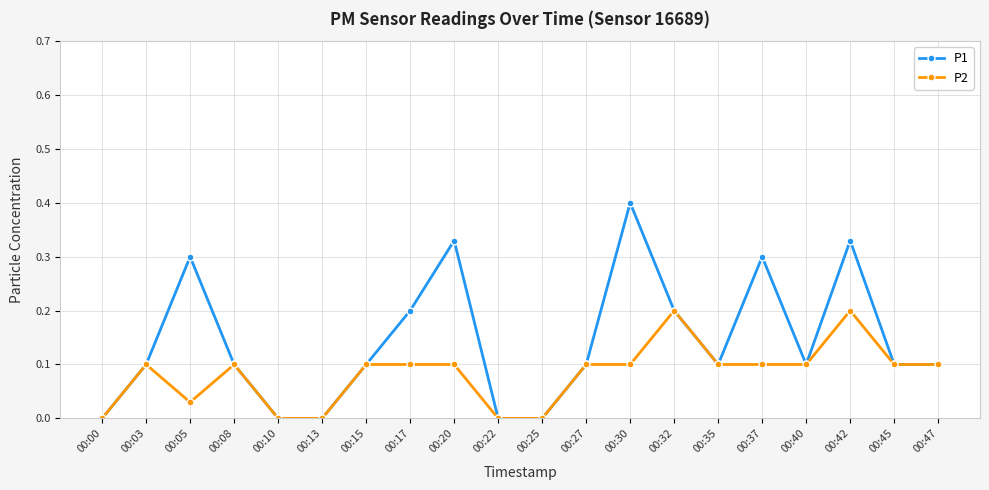

At which category does P2 reach its first local peak?

00:03